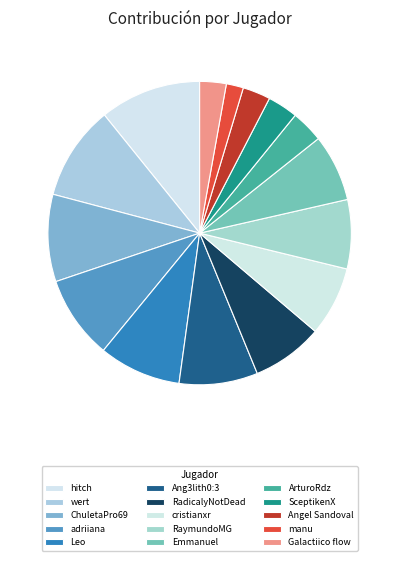

Is it true that RadicalyNotDead is 1% of the pie?

False